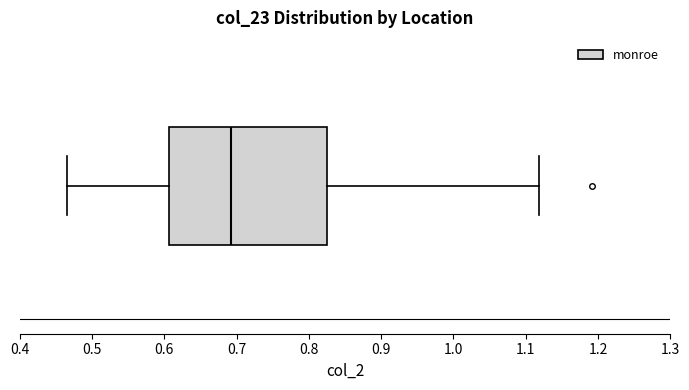

Transcribe this box plot: give where the median line is, the range the box spans, and where the two whiskers end, as read against the x-axis. The values are not printed on the chart, so give them approximately, as read against the axis.

median 0.69, box 0.61 to 0.83, whiskers 0.47 to 1.12